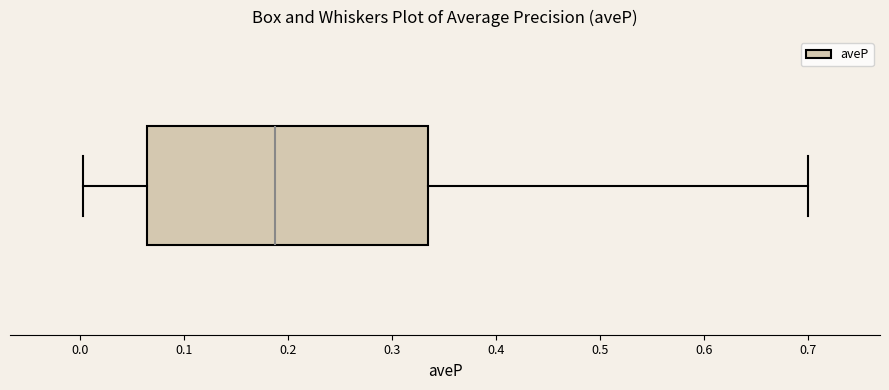

Transcribe this box plot: give where the median line is, the range the box spans, and where the two whiskers end, as read against the x-axis. The values are not printed on the chart, so give them approximately, as read against the axis.

median 0.19, box 0.06 to 0.34, whiskers 0.00 to 0.70